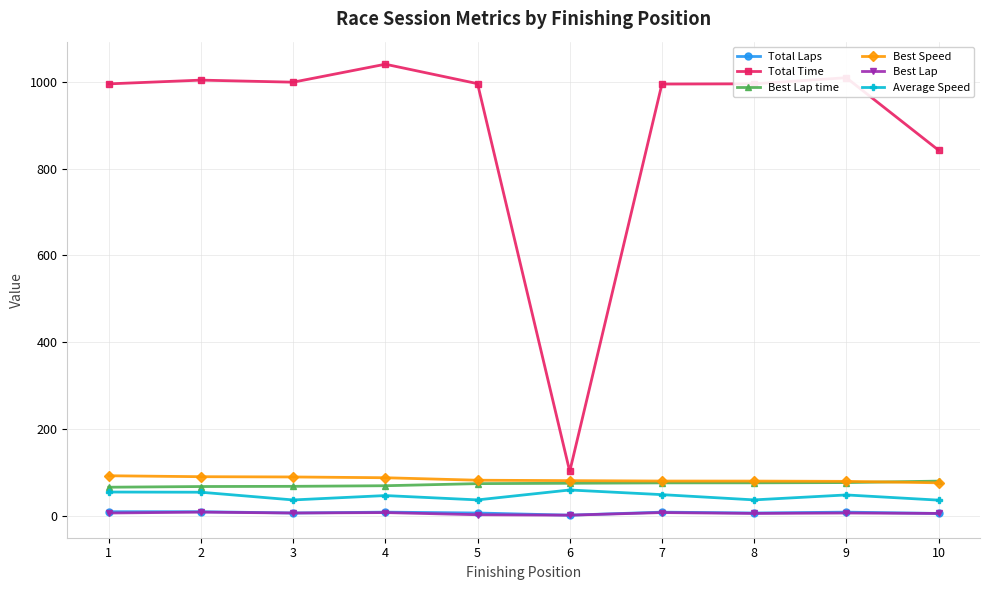

True or false: Total Laps has more than 0 interior local peaks.

True